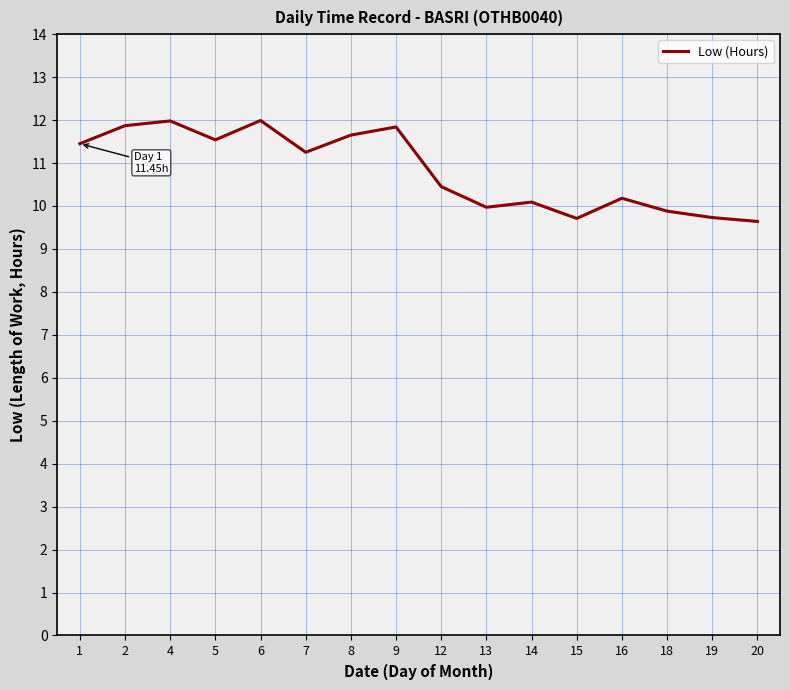

What is the difference between the values at 2 and 1?

0.4